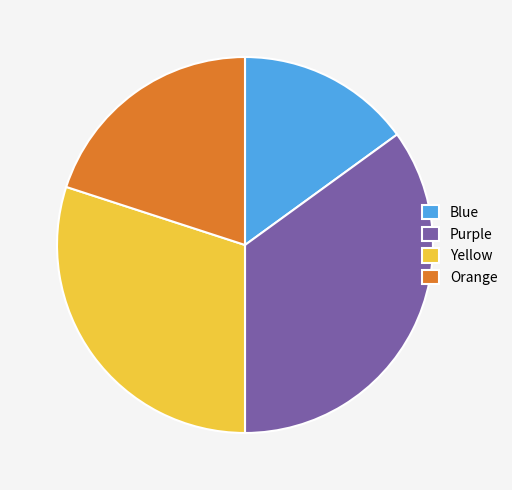

What is the largest slice in the pie chart?

Purple